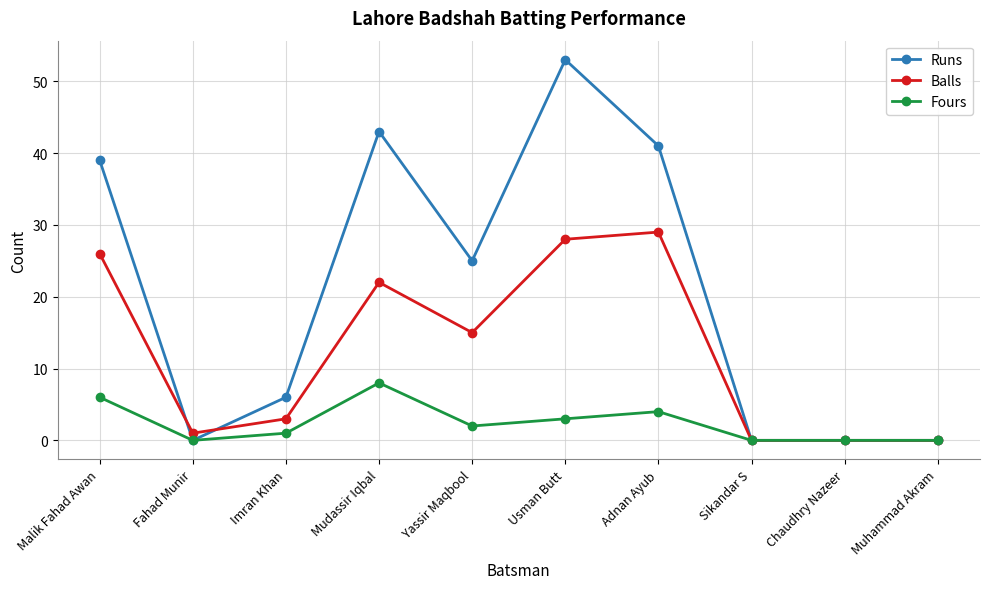

Reading right to left, transcribe all the data shown in this chart.

Runs: 0	0	0	41	53	25	43	6	0	39
Balls: 0	0	0	29	28	15	22	3	1	26
Fours: 0	0	0	4	3	2	8	1	0	6